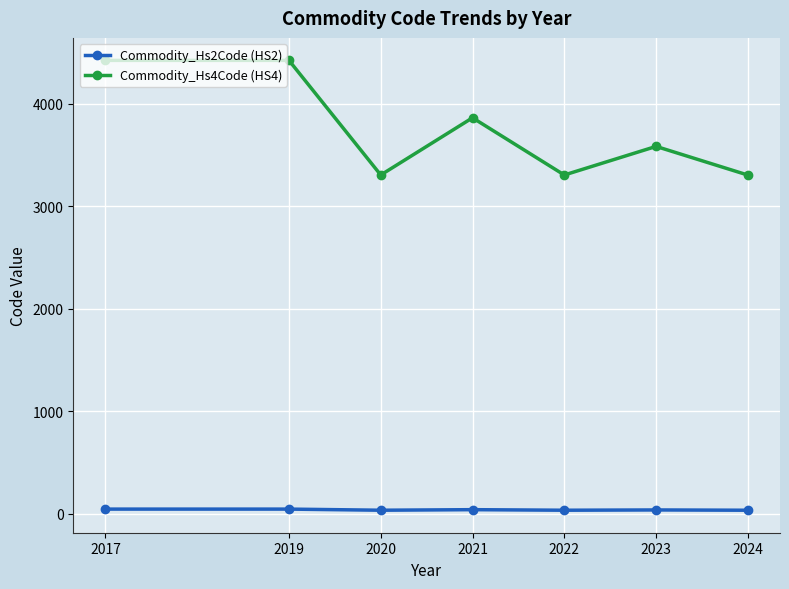

List the series in order of their overall mean, lowest first.

Commodity_Hs2Code (HS2), Commodity_Hs4Code (HS4)